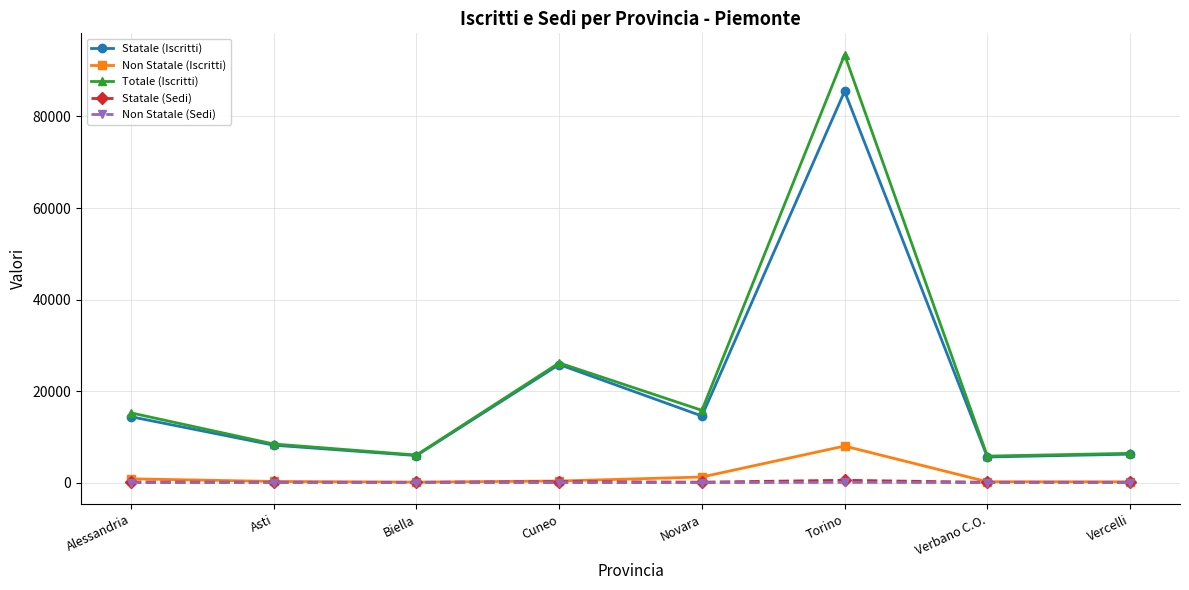

Where is the first local maximum for Totale (Iscritti)?

Cuneo